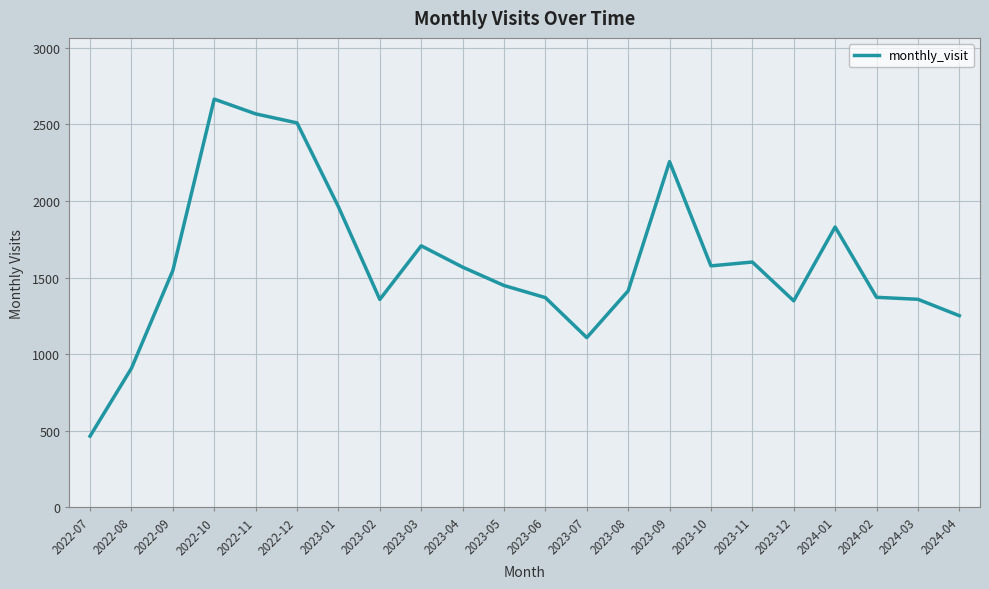

Between 2022-07 and 2022-08, which is larger?

2022-08